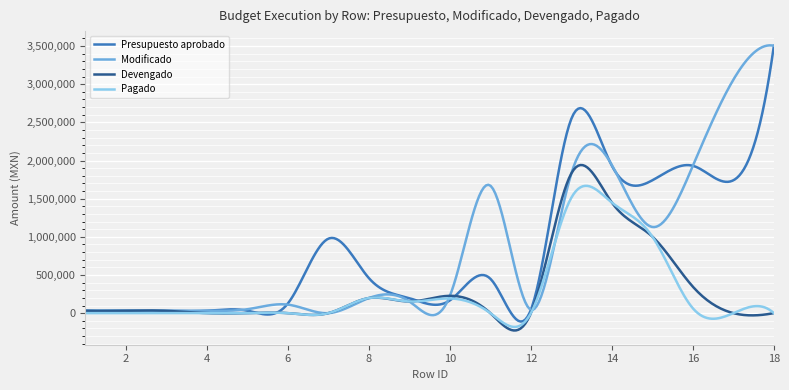

What is the highest value of the Pagado series?

1668367.0